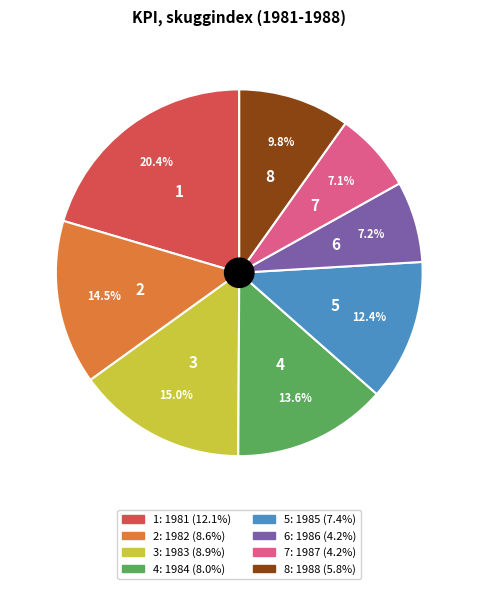

How many segments does this pie chart have?

8